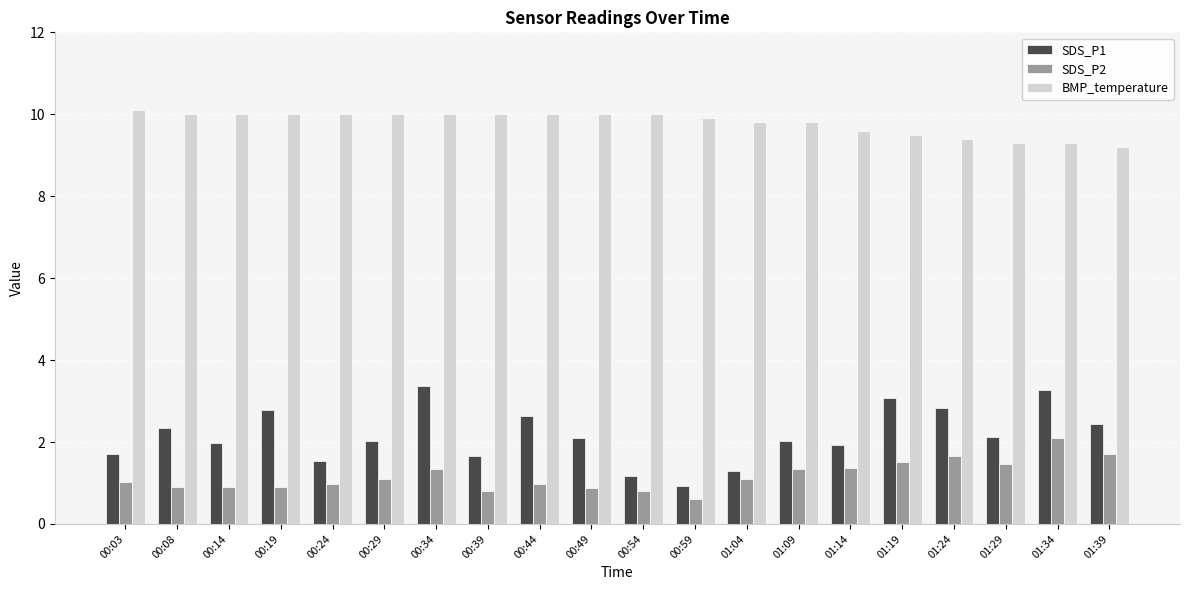

What value does the SDS_P2 series have at 01:24?

1.7